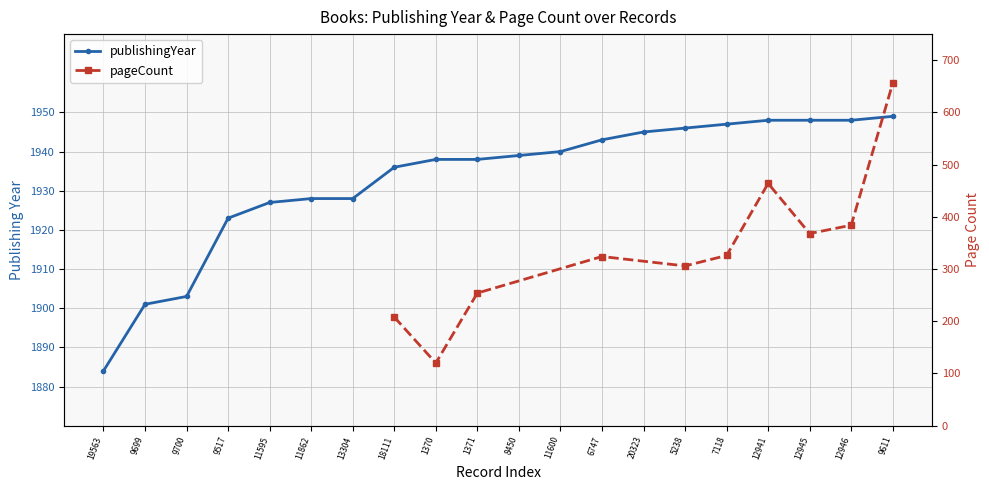

Count the number of categories in the chart.

20